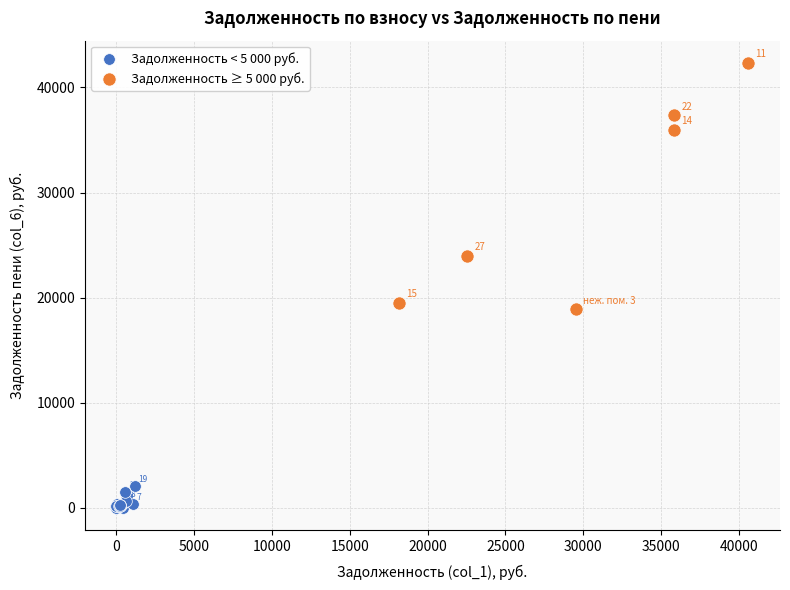

Which series has the largest Y range (max minus min)?

Задолженность ≥ 5 000 руб.